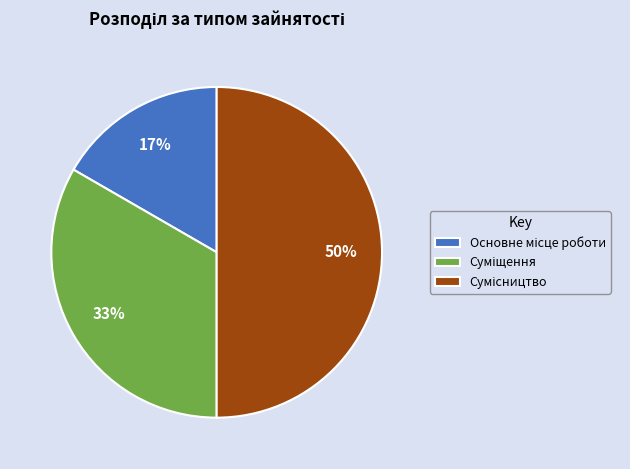

To the nearest percent, what is the average slice percentage?

33%